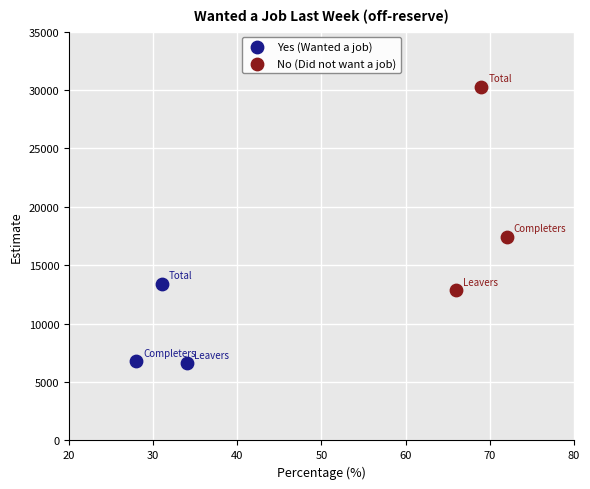

Which series reaches the minimum Y coordinate?

Yes (Wanted a job)